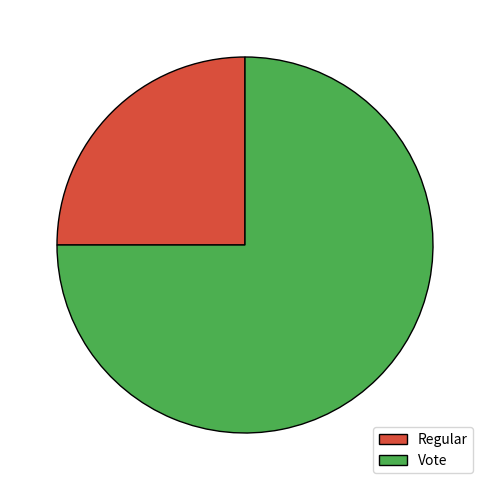

Count the number of slices in the pie.

2